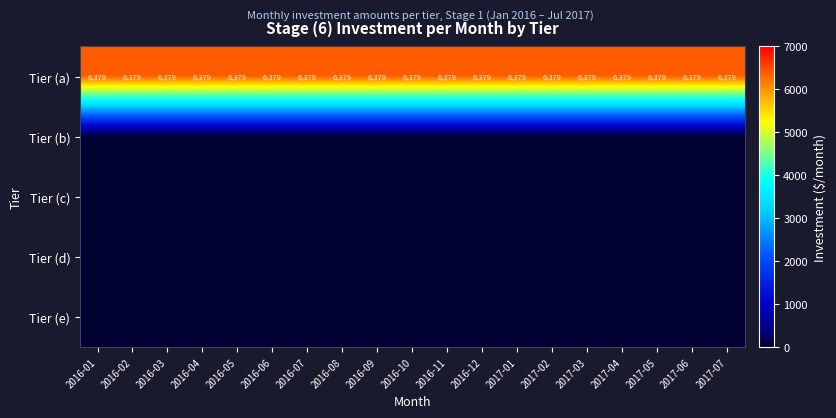

What is the sum of all Tier (a) values?

121201